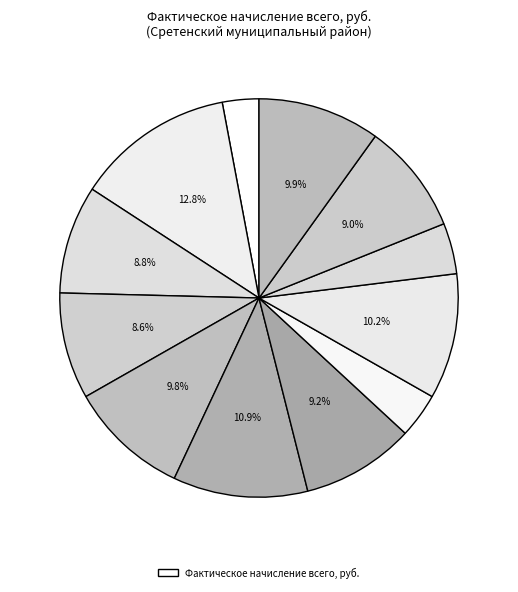

Rank the categories by value from highest to lowest.

340100019, 340100023, 340100026, 340100029, 340100022, 340100024, 340100028, 340100020, 340100021, 340330158, 340330164, 340323128